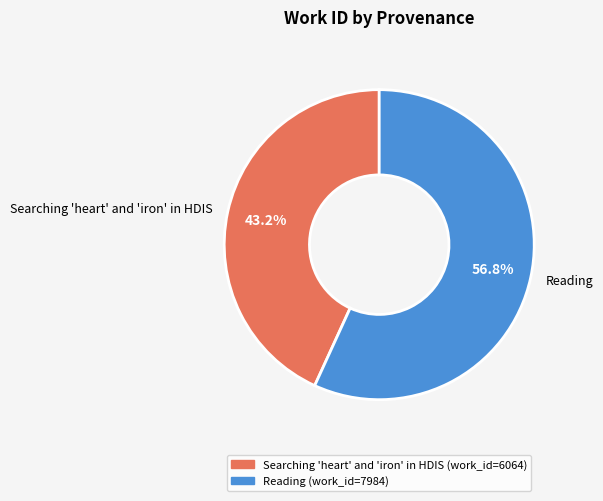

Count the number of slices in the pie.

2